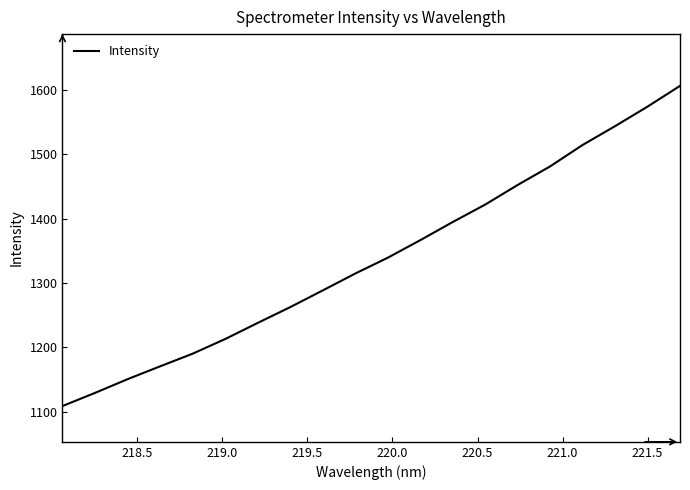

What is the minimum value shown in the chart?

1109.1